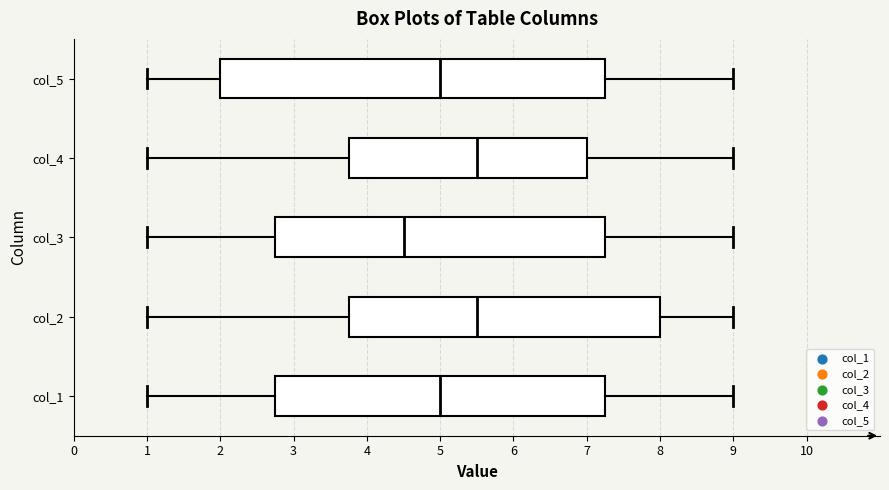

Where does the median line of the box for col_5 sit on the x-axis? The values are not printed on the chart, so give them approximately, as read against the axis.

5.0